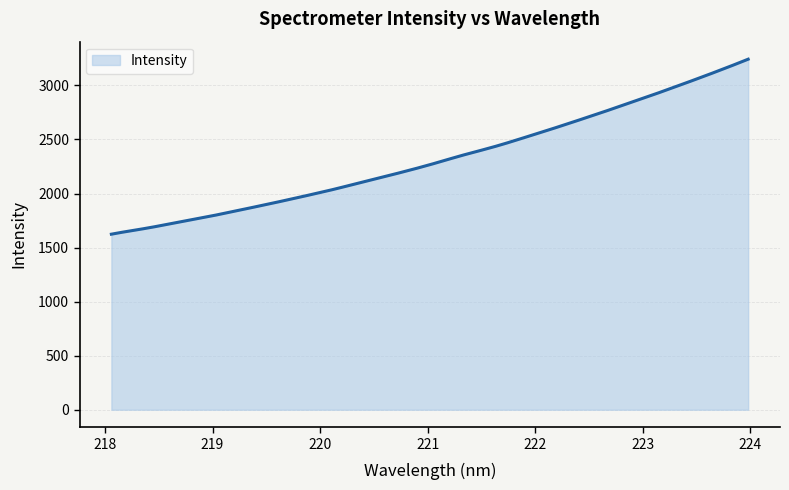

What is the smallest value displayed?

1623.9